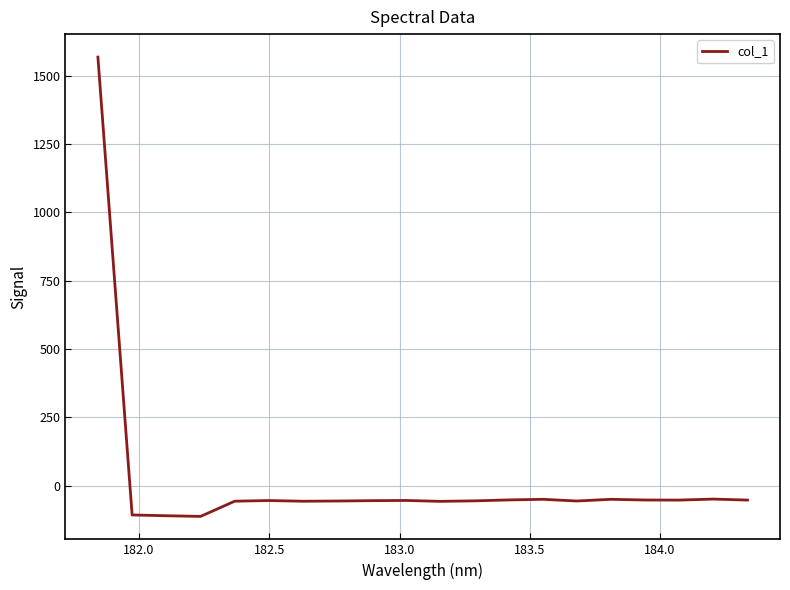

What is the difference between the maximum and minimum values?

1681.9